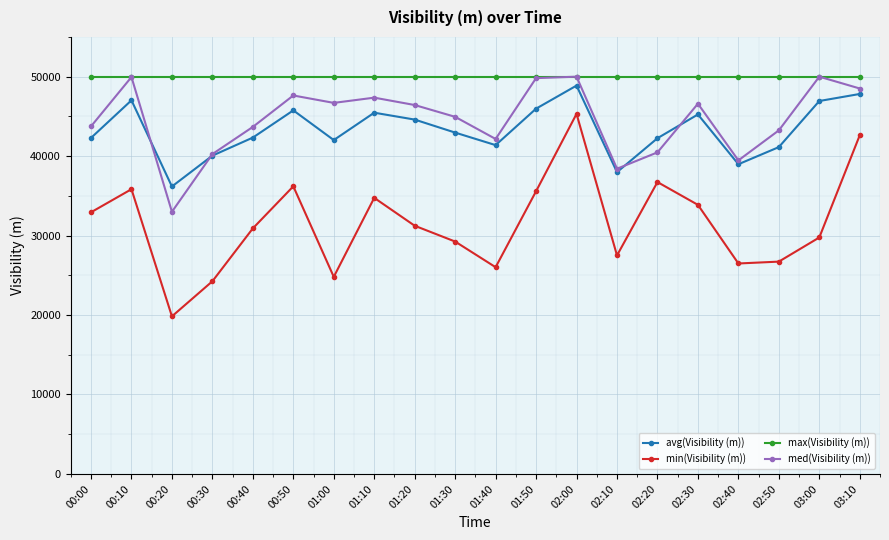

At which category is the sum across all series the highest?

02:00